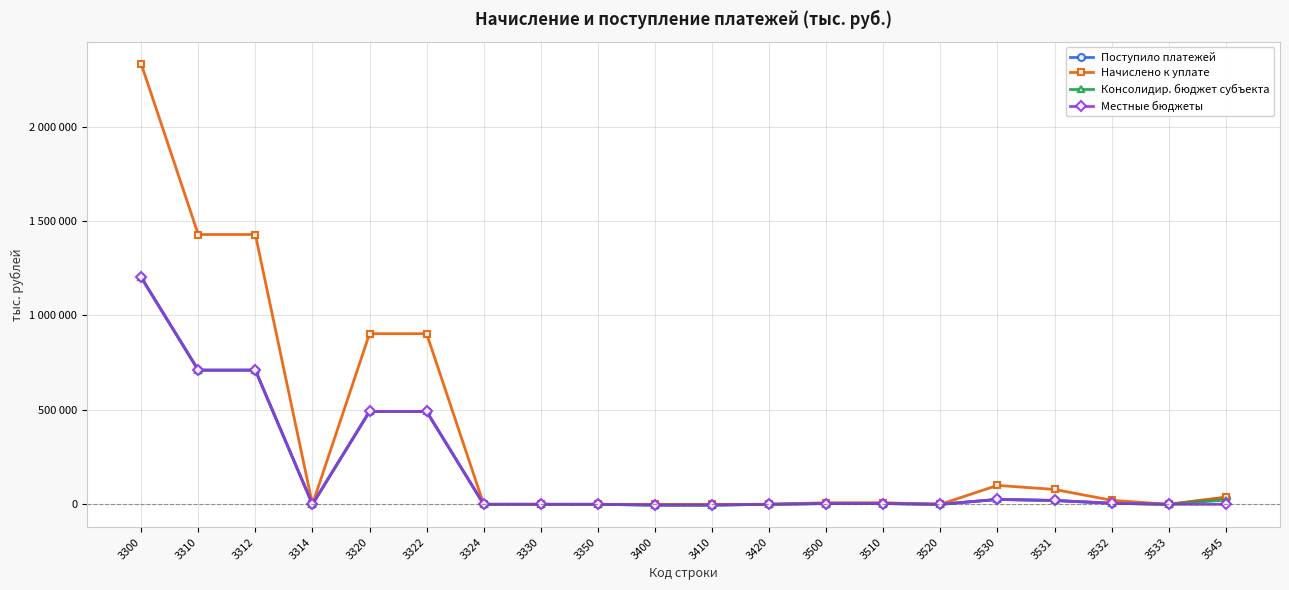

In Местные бюджеты, how many points are lower than both neighbors (excluding endpoints)?

4